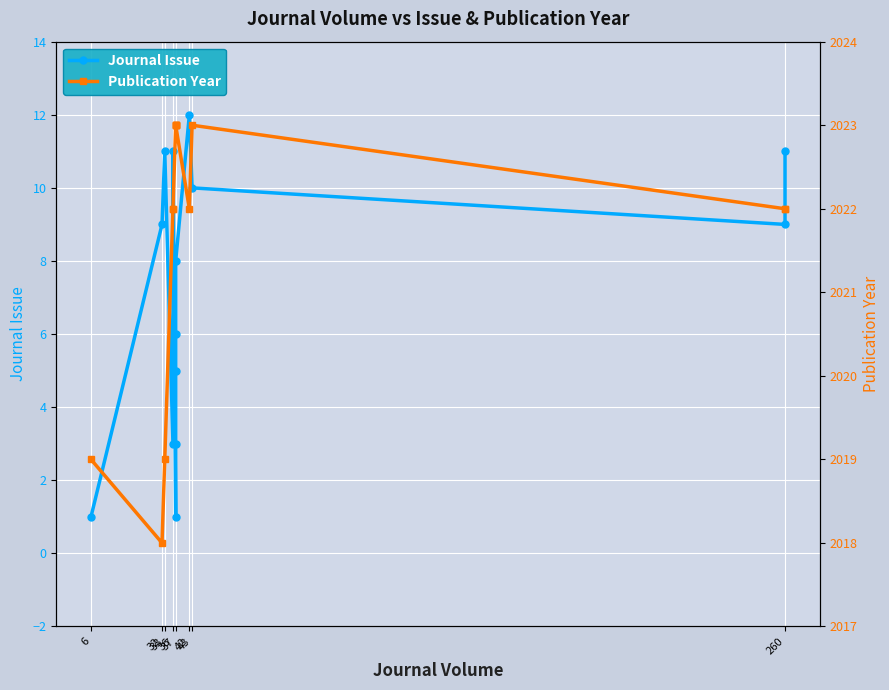

Is the value of Publication Year at 37 greater than the value of Journal Issue at 260?

Yes